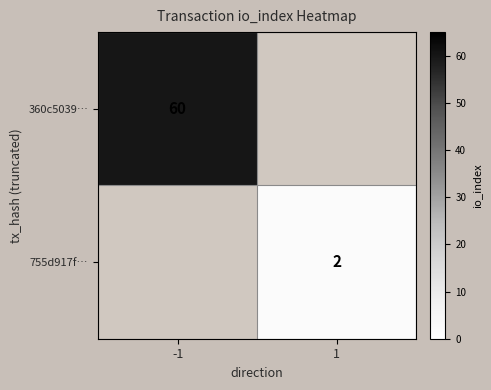

True or false: 360c5039… has a value of 60 at -1.

True